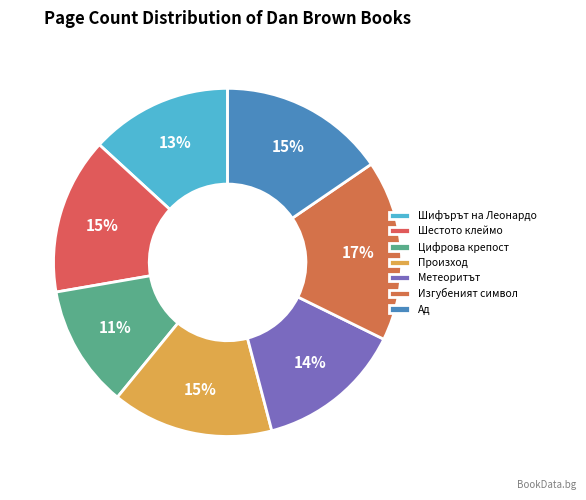

How many slices are in this pie chart?

7